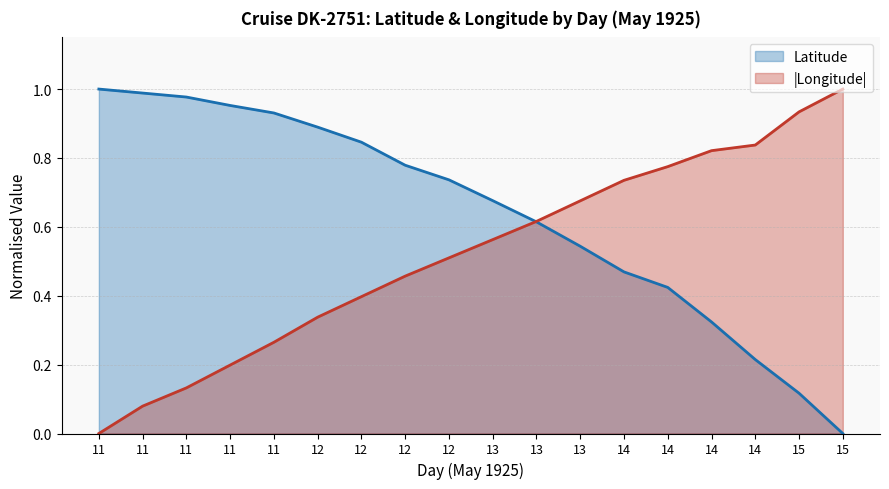

What is the difference between the highest and lowest values at 11?

1.0